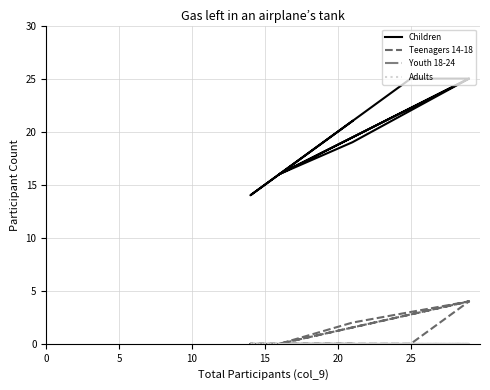

True or false: Youth 18-24 and Children cross at least once.

False